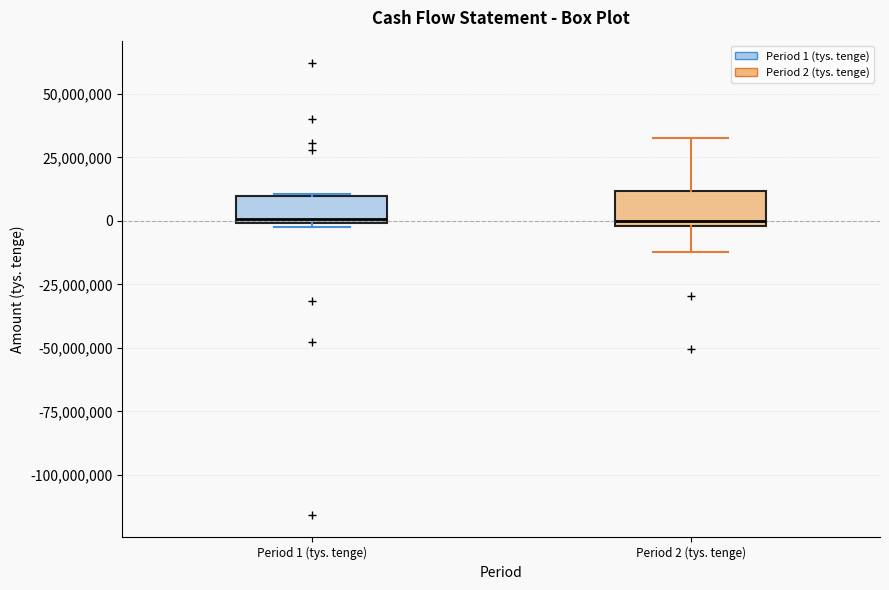

Reading left to right, transcribe this box plot: for each box, give where its median line is, the range the box spans, and where its two whiskers end, as read against the y-axis. The values are not printed on the chart, so give them approximately, as read against the axis.

Period 1 (tys. tenge): median 0 (just above the box's lower edge), box 0 to 10000000, whiskers 0 to 10000000
Period 2 (tys. tenge): median 0 (just above the box's lower edge), box 0 to 10000000, whiskers -10000000 to 35000000